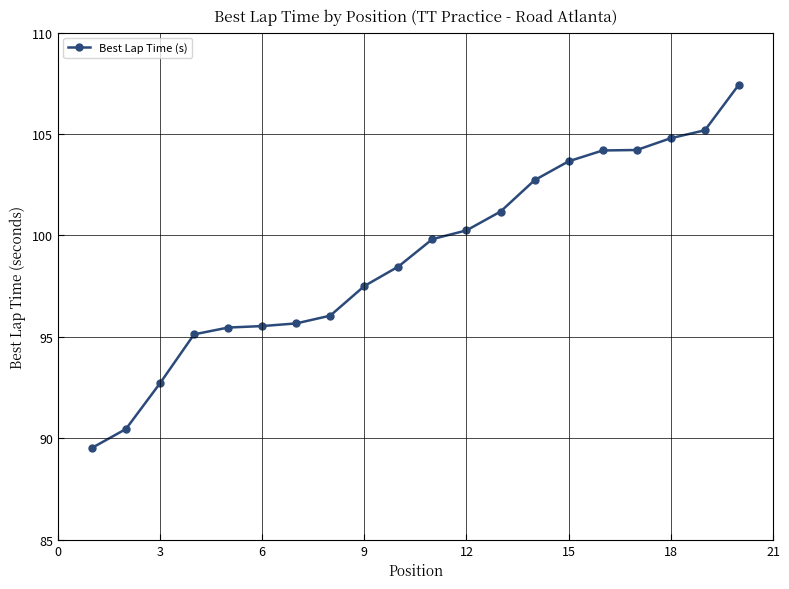

What is the average value?

99.0